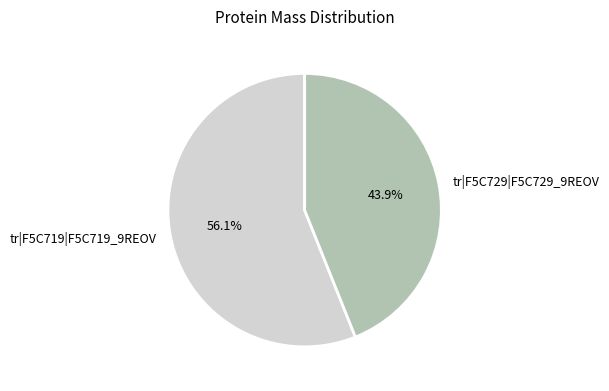

True or false: tr|F5C729|F5C729_9REOV accounts for 54% of the total.

False